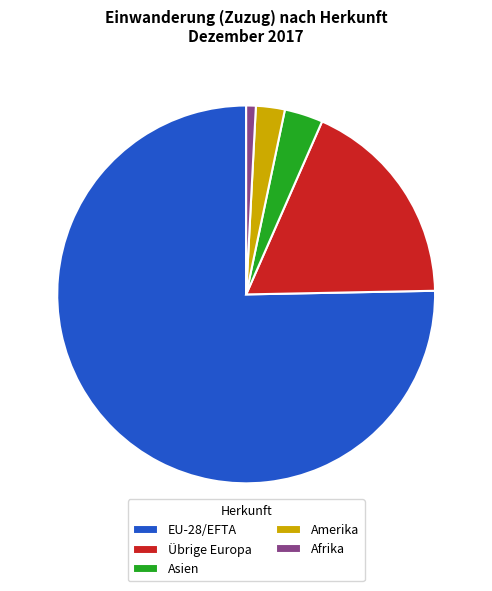

Combined, do Asien and Amerika account for over 50%?

No